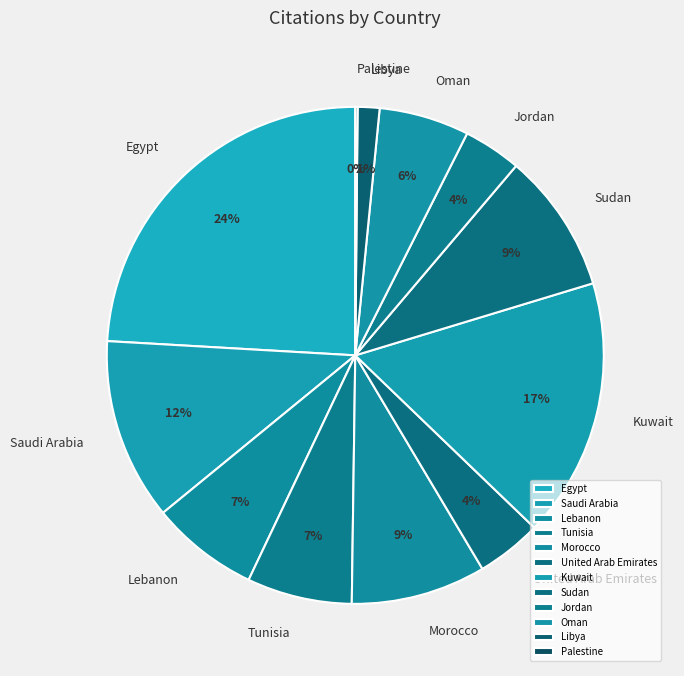

The Saudi Arabia slice represents 20% of the pie. True or false?

False